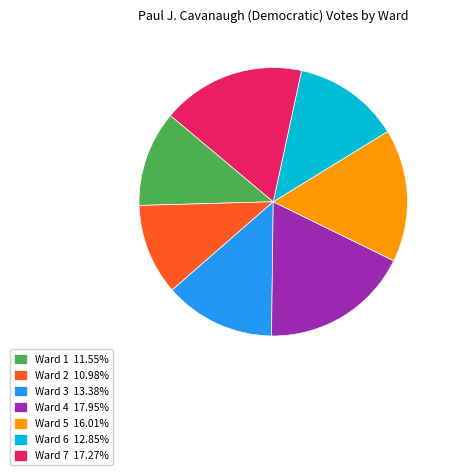

Is there a majority slice in this chart?

No